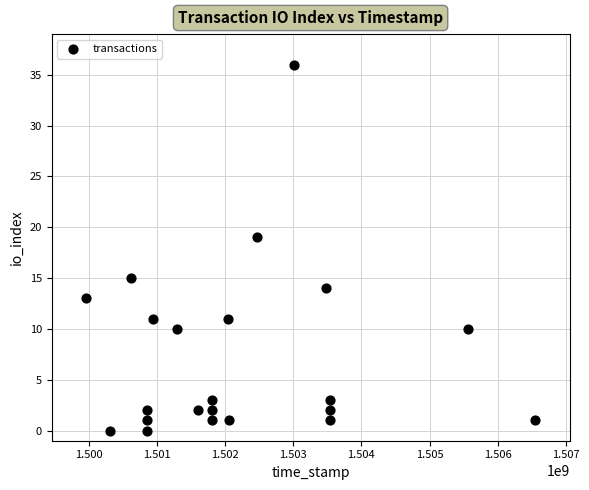

What is the range of X values (max minus min)?

6600262